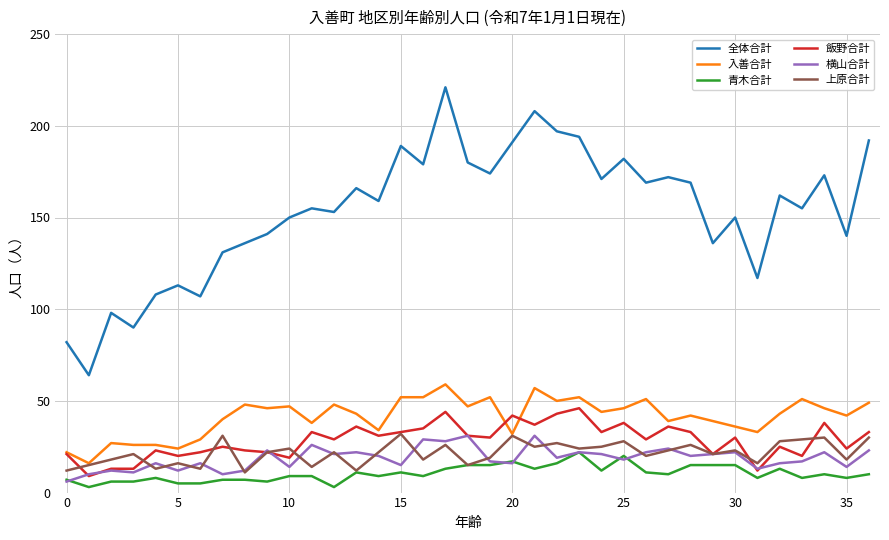

True or false: 横山合計 and 入善合計 cross at least once.

False